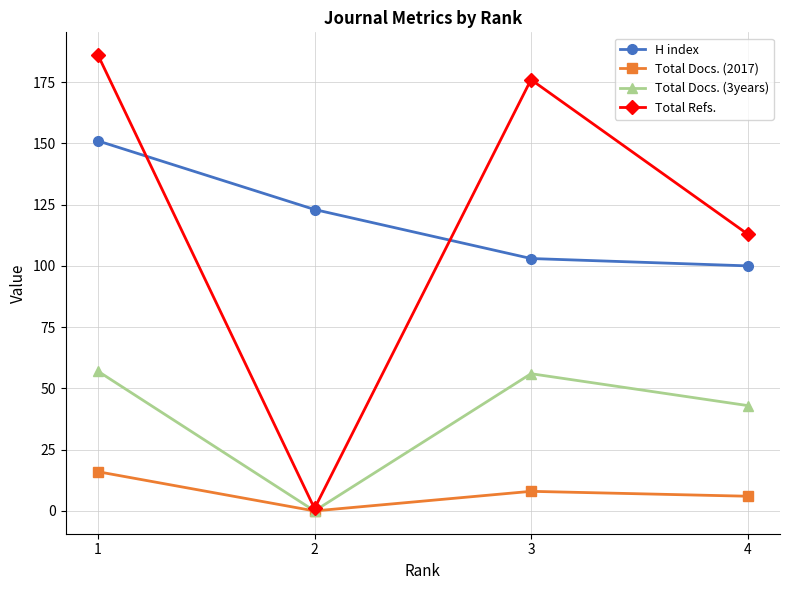

True or false: Total Docs. (2017) and H index intersect in this chart.

False